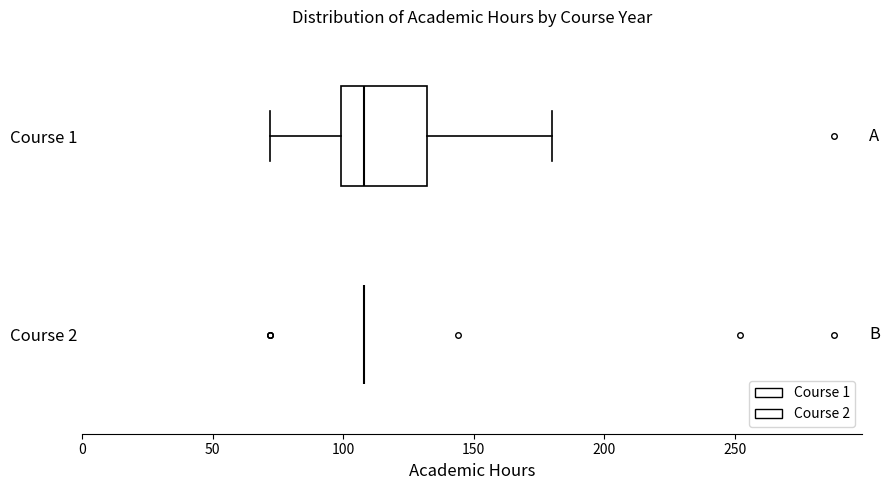

Reading bottom to top, transcribe this box plot: for each box, give where its median line is, the range the box spans, and where its two whiskers end, as read against the x-axis. The values are not printed on the chart, so give them approximately, as read against the axis.

Course 2: box collapsed to a line at 110, whiskers 110 to 110
Course 1: median 110, box 100 to 130, whiskers 70 to 180